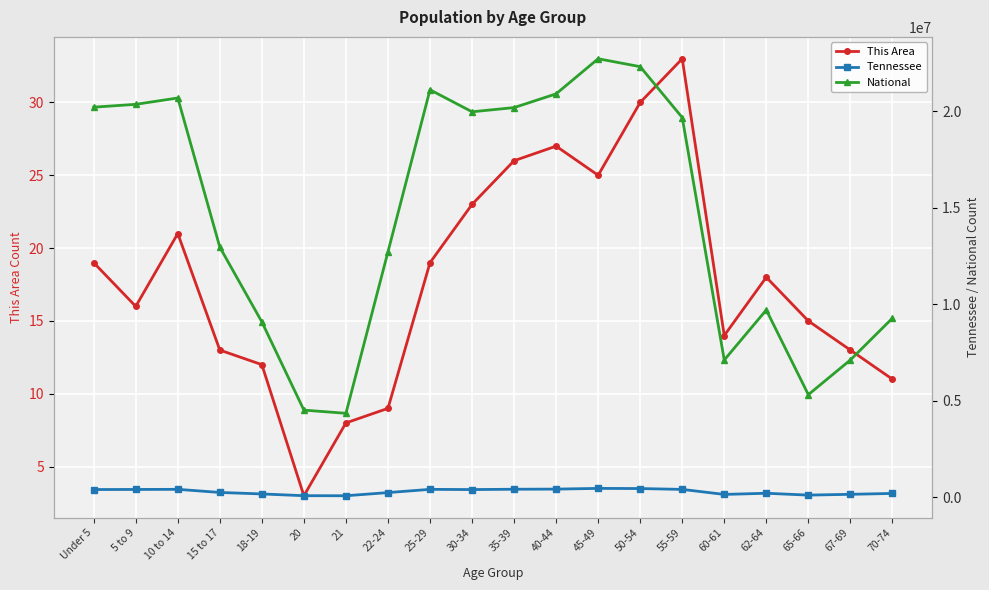

True or false: Tennessee has a value of 85418 at 55-59.

False